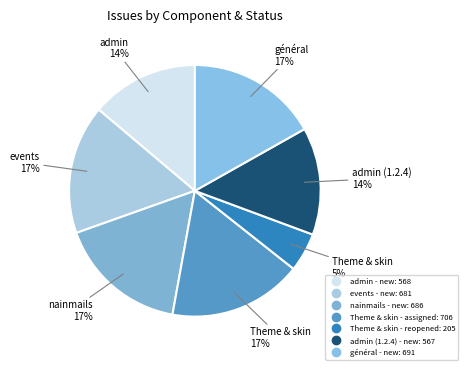

Which slice is the smallest?

Theme & skin - reopened